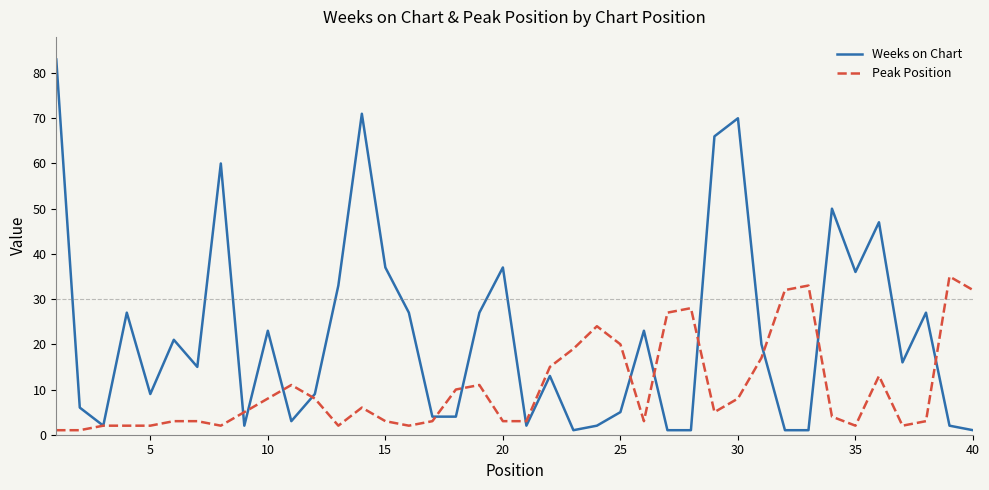

Reading left to right, transcribe all the data shown in this chart.

Weeks on Chart: 83	6	2	27	9	21	15	60	2	23	3	9	33	71	37	27	4	4	27	37	2	13	1	2	5	23	1	1	66	70	20	1	1	50	36	47	16	27	2	1
Peak Position: 1	1	2	2	2	3	3	2	5	8	11	8	2	6	3	2	3	10	11	3	3	15	19	24	20	3	27	28	5	8	17	32	33	4	2	13	2	3	35	32